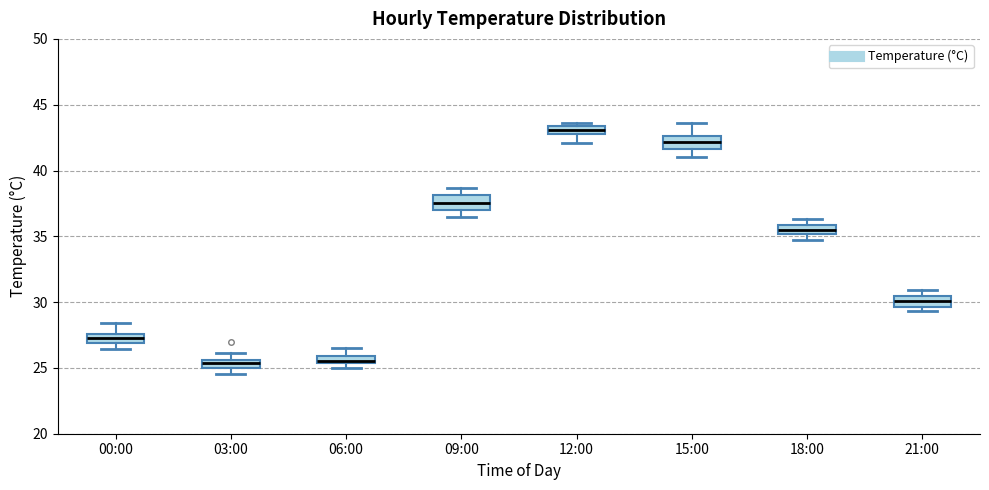

Where is the upper edge of the box for 03:00 on the y-axis? The values are not printed on the chart, so give them approximately, as read against the axis.

25.5